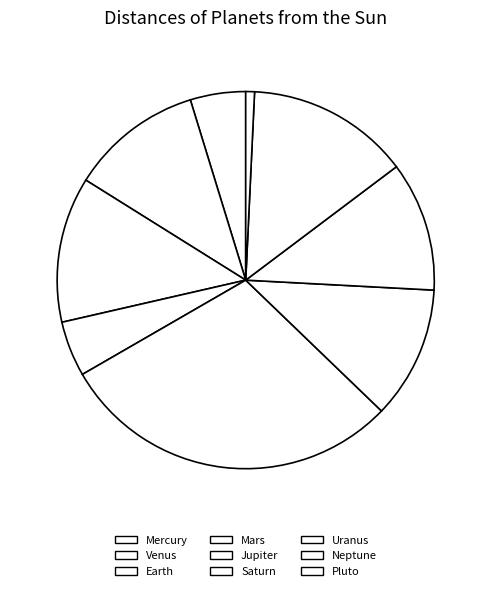

Which has a higher value, Mercury or Jupiter?

Jupiter